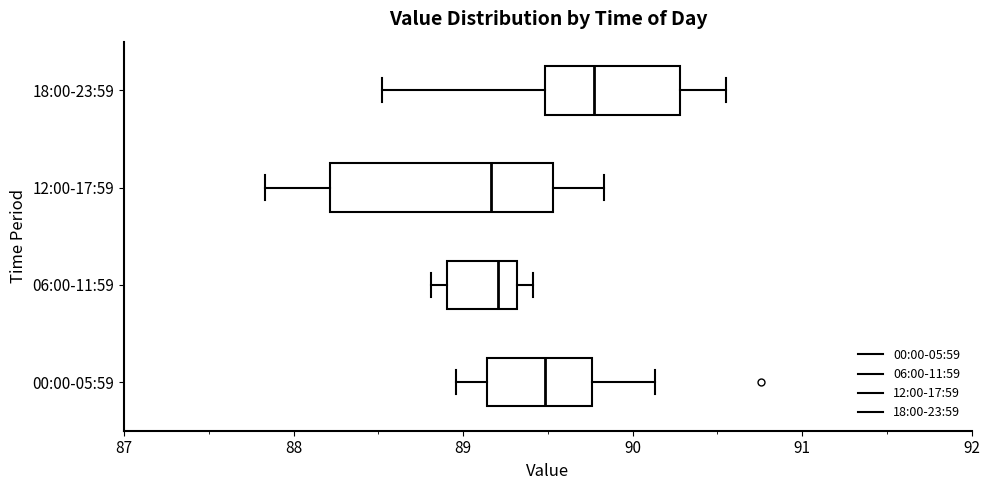

Where is the left edge of the box for 12:00-17:59 on the x-axis? The values are not printed on the chart, so give them approximately, as read against the axis.

88.2